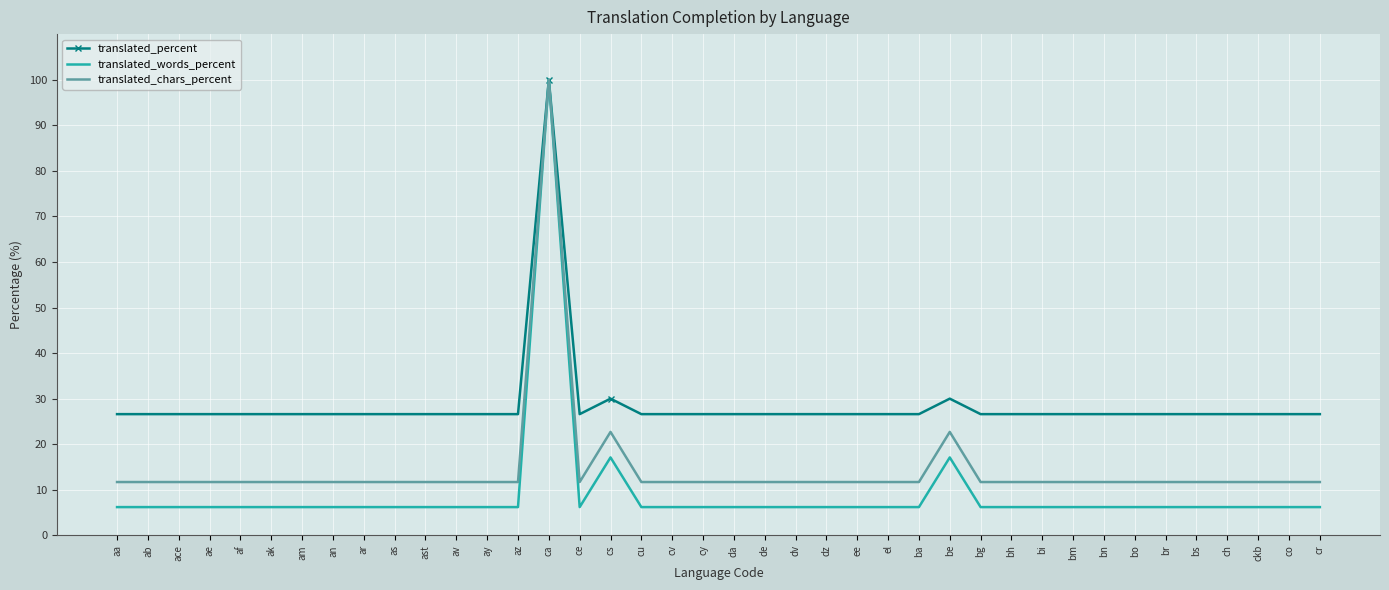

Is the value of translated_words_percent at ae greater than the value of translated_percent at co?

No